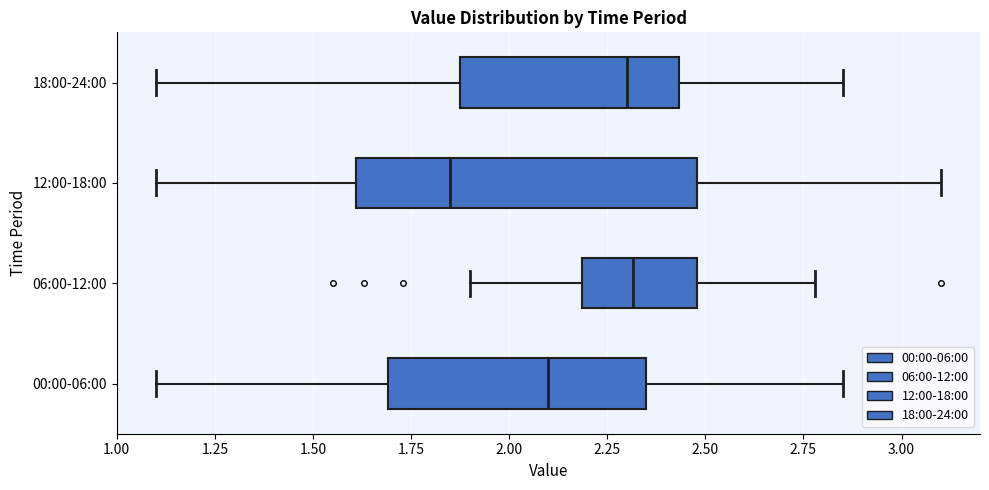

Comparing the boxes themselves (not the whiskers), which one is the widest?

12:00-18:00